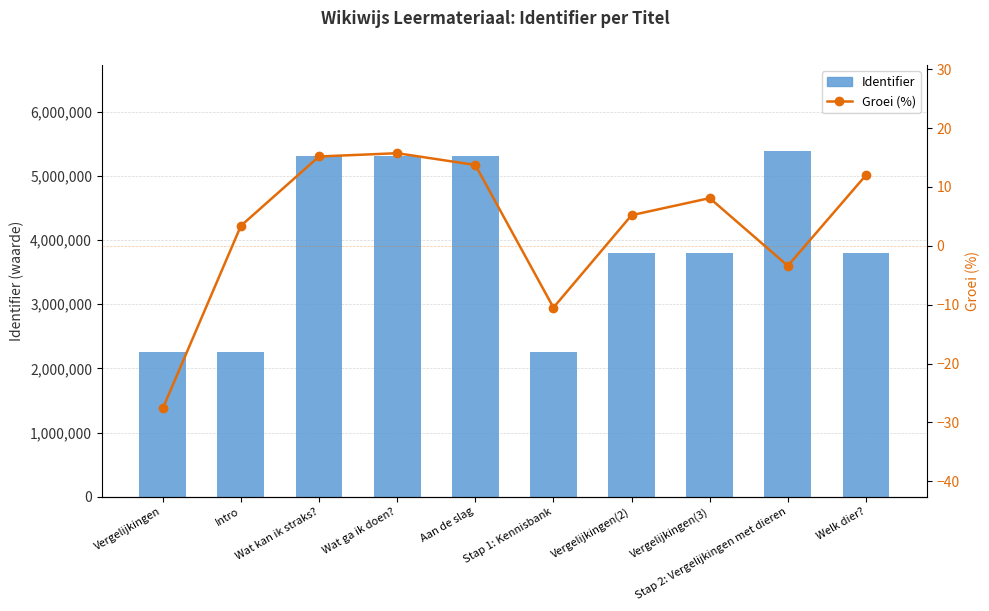

At how many categories does at least one series exceed 622469?

10